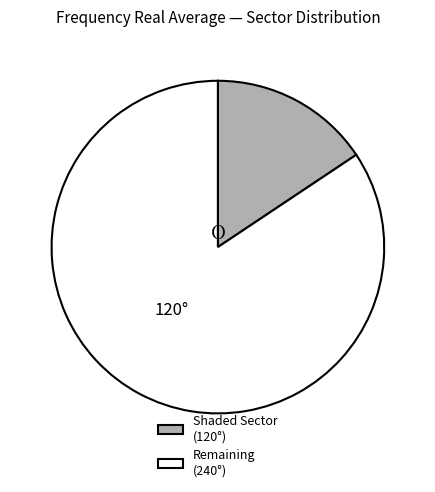

Which has a higher value, Shaded Sector (120°) or Remaining (240°)?

Remaining (240°)